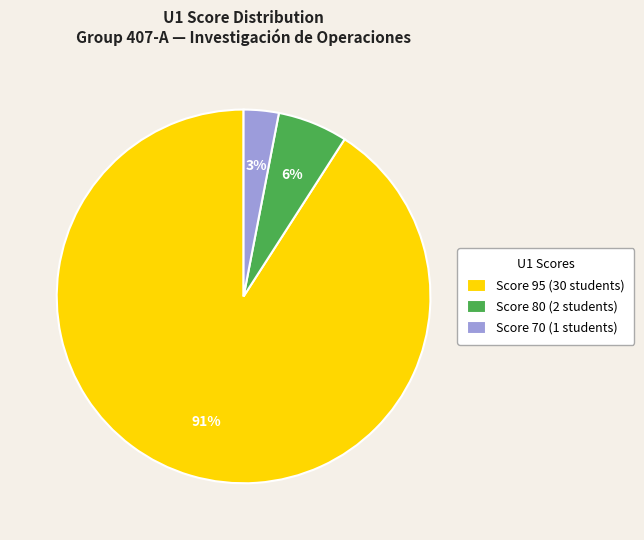

To the nearest percent, what portion does Score 80 (2 students) represent?

6%